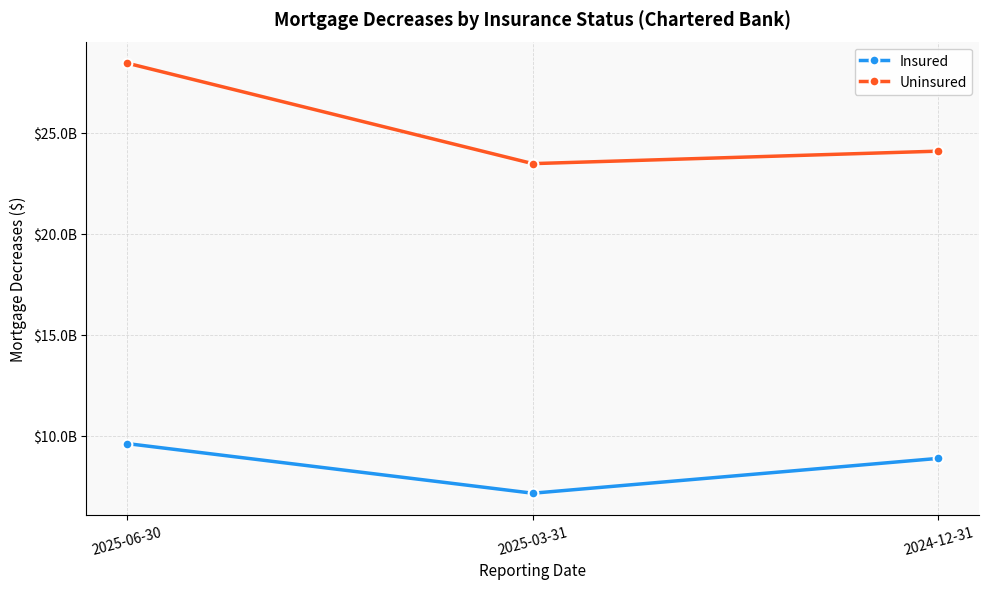

Reading right to left, list all the values displayed in this chart.

Insured: 8884683000	7160003000	9616702000
Uninsured: 24085848000	23467534000	28440471000